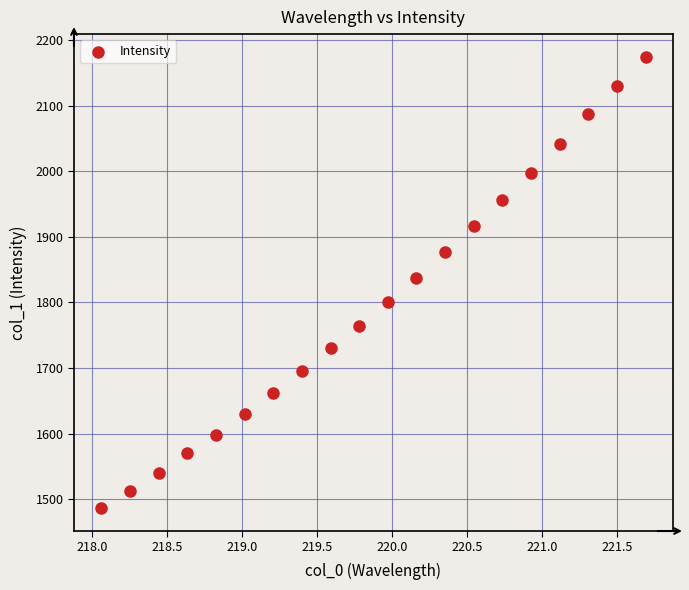

What is the range of X values (max minus min)?

3.6